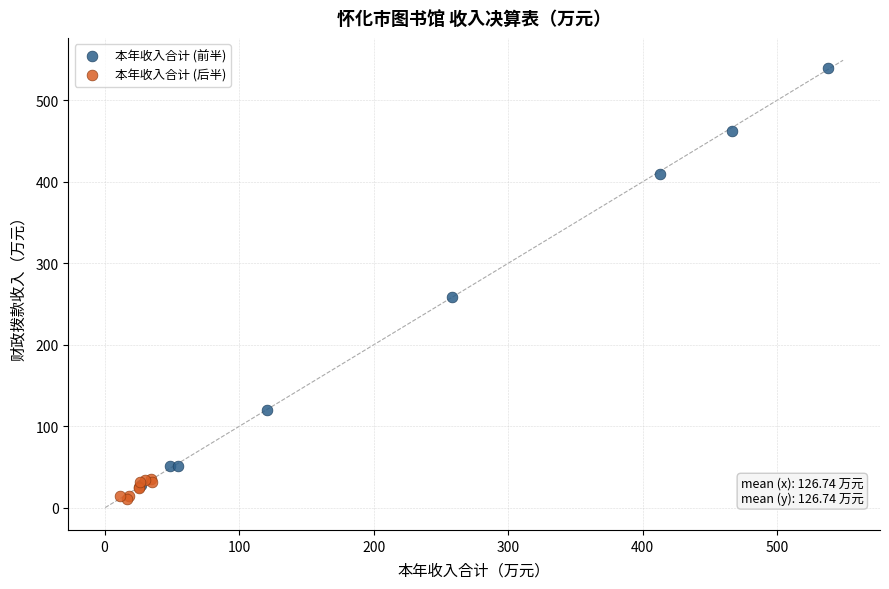

Which series has the widest spread of Y values?

本年收入合计 (前半)